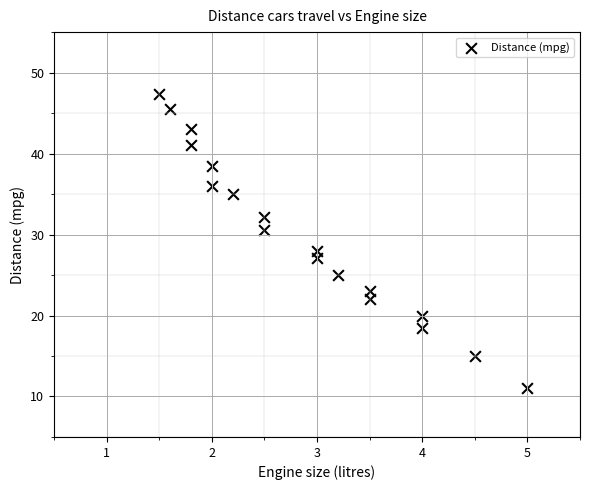

What Y value in the scatter plot is closest to 29?

28.0